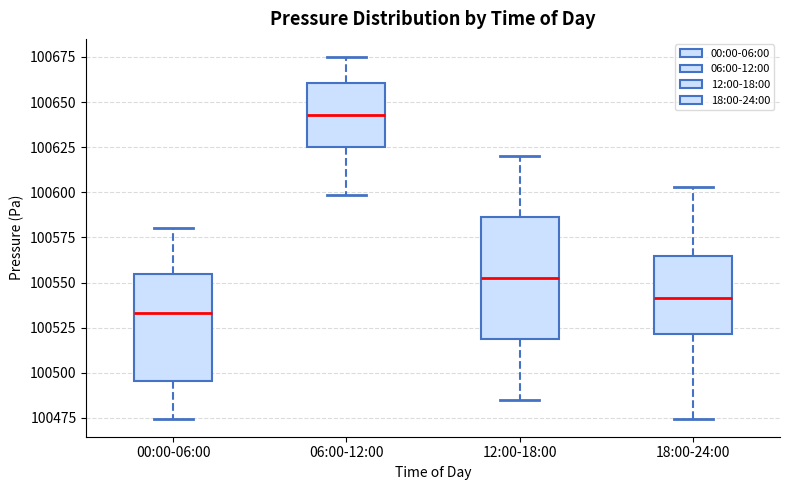

Reading left to right, read every box against the y-axis: the position of its median line, the range the box covers, and the ends of its whiskers. The values are not printed on the chart, so give them approximately, as read against the axis.

00:00-06:00: median 100535, box 100495 to 100555, whiskers 100475 to 100580
06:00-12:00: median 100645, box 100625 to 100660, whiskers 100600 to 100675
12:00-18:00: median 100555, box 100520 to 100585, whiskers 100485 to 100620
18:00-24:00: median 100540, box 100520 to 100565, whiskers 100475 to 100605